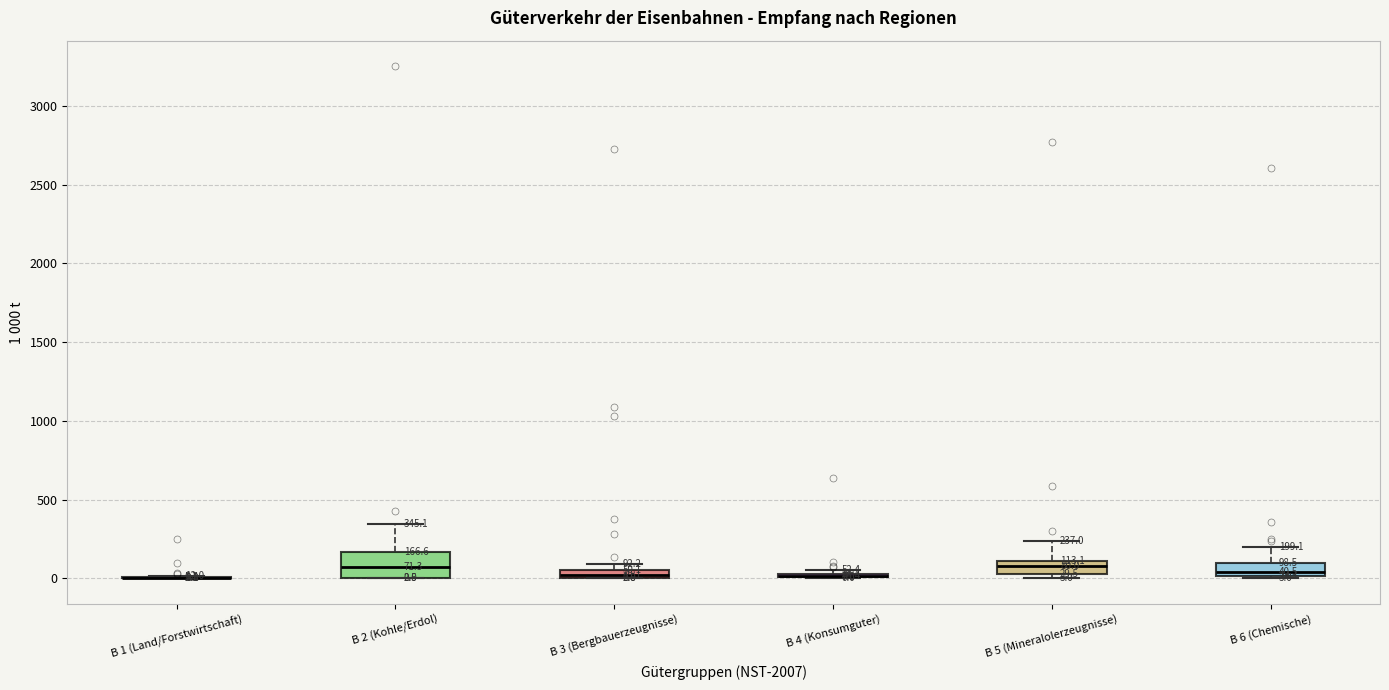

Comparing the boxes themselves (not the whiskers), which one is the tallest?

B 2 (Kohle/Erdol)